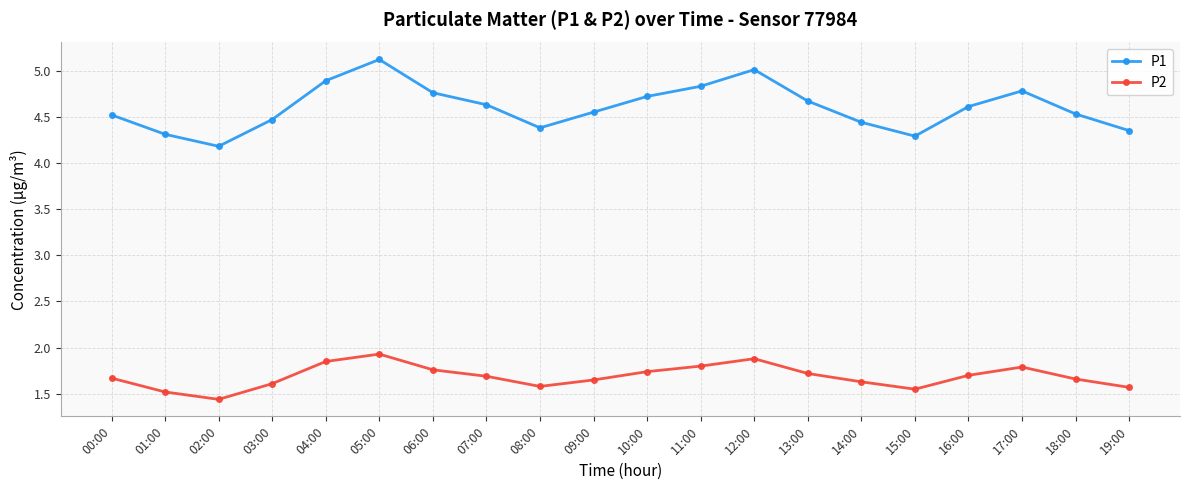

What are all the series names shown in the legend?

P1, P2